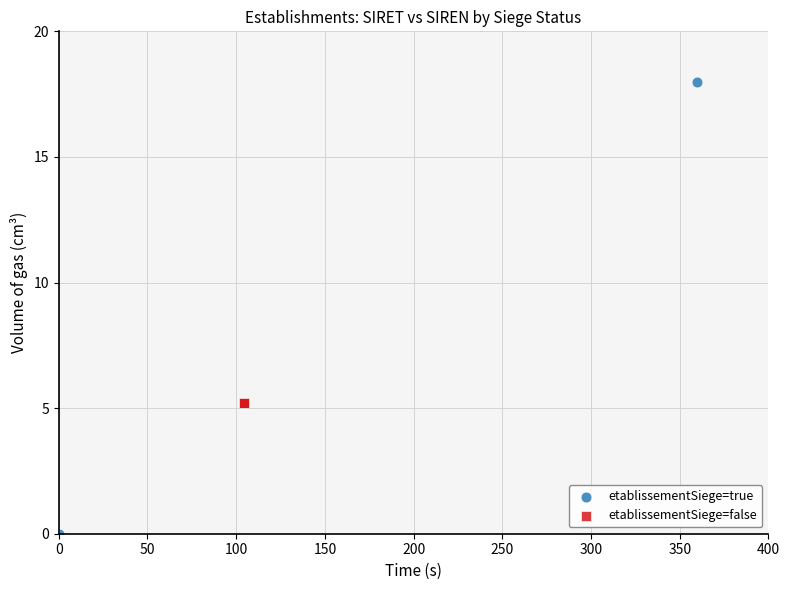

Which series has the widest spread of Y values?

etablissementSiege=true